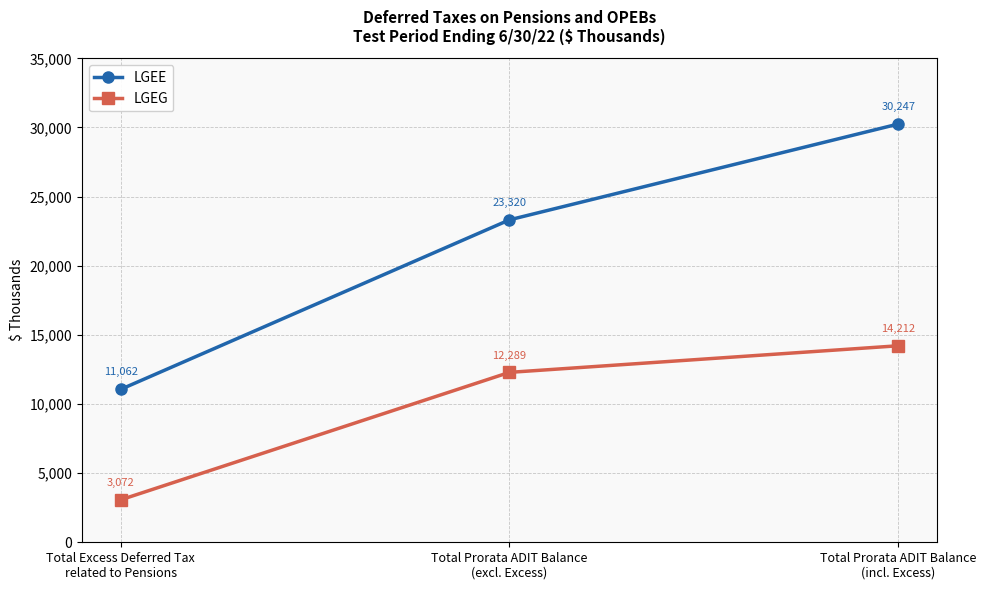

What is the difference between the second highest and minimum values in the LGEE series?

12258